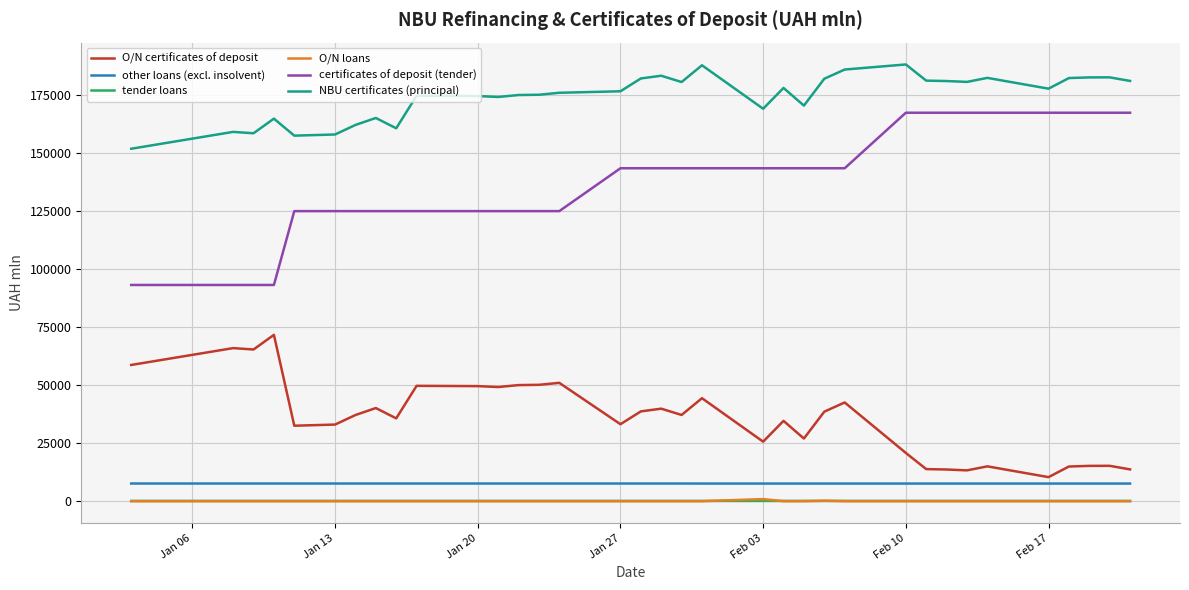

Which series has the largest total across all categories?

NBU certificates (principal)